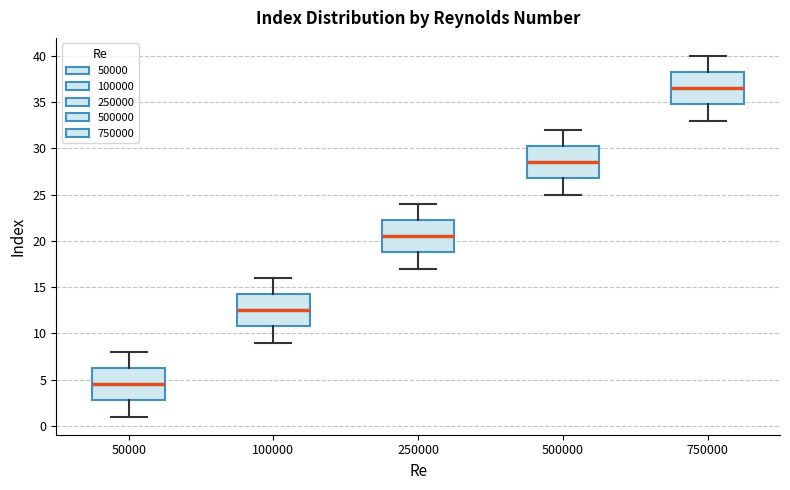

Where does the lower whisker of the box at x = 50000 end on the y-axis? The values are not printed on the chart, so give them approximately, as read against the axis.

1.0